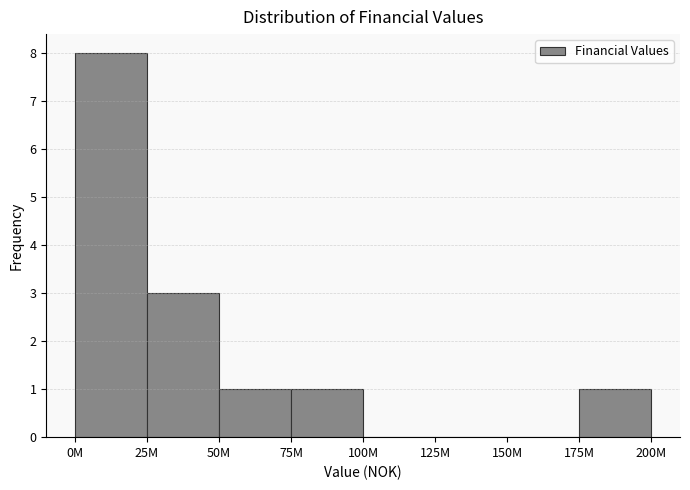

Reading left to right, list all the values displayed in this chart.

25M=8	50M=3	75M=1	100M=1	125M=0	150M=0	175M=0	200M=1